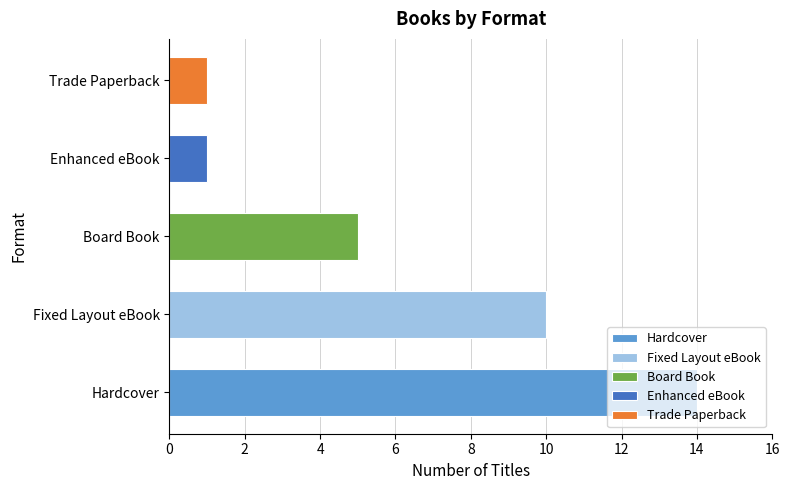

What is the approximate value at 12?

2